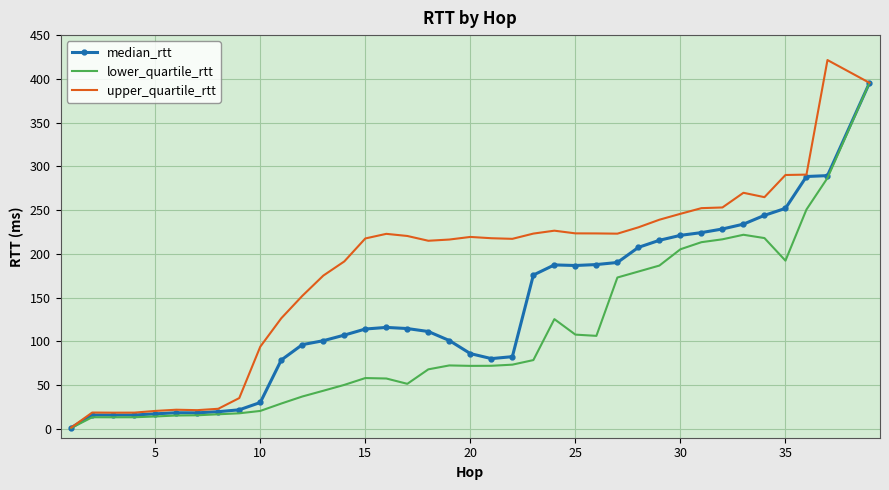

Rank the series by their average value, from highest to lowest.

upper_quartile_rtt, median_rtt, lower_quartile_rtt